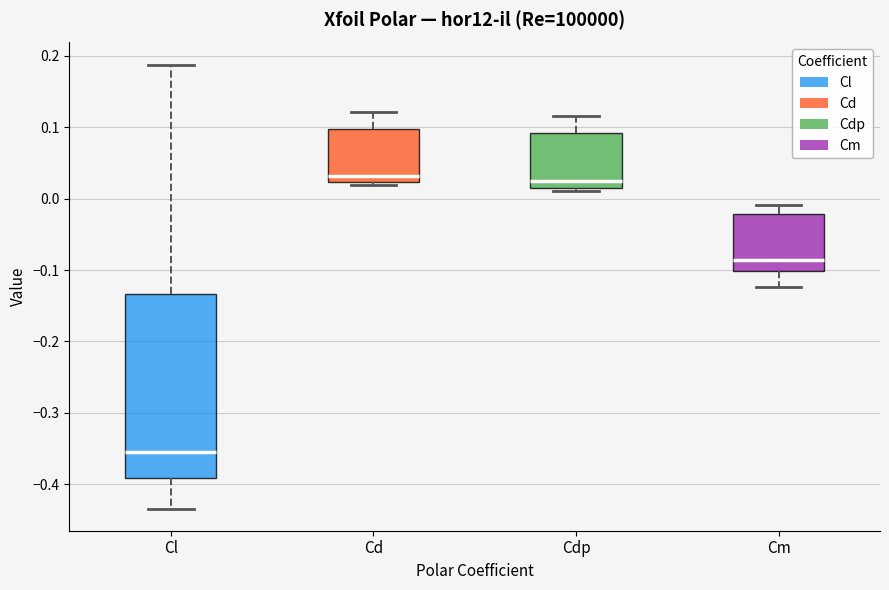

Reading left to right, read every box against the y-axis: the position of its median line, the range the box covers, and the ends of its whiskers. The values are not printed on the chart, so give them approximately, as read against the axis.

Cl: median -0.35, box -0.39 to -0.13, whiskers -0.43 to 0.19
Cd: median 0.03, box 0.02 to 0.10, whiskers 0.02 (just below the box's lower edge) to 0.12
Cdp: median 0.03, box 0.01 to 0.09, whiskers 0.01 (just below the box's lower edge) to 0.12
Cm: median -0.09, box -0.10 to -0.02, whiskers -0.12 to -0.01